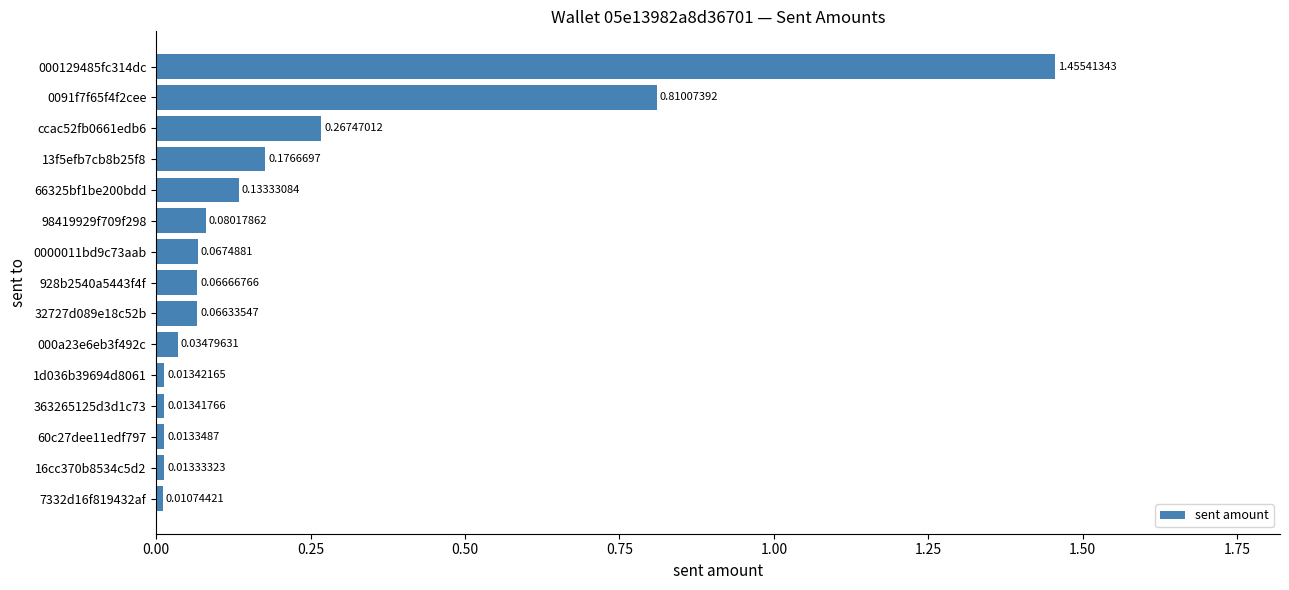

Rank the categories by value from lowest to highest.

7332d16f819432af, 16cc370b8534c5d2, 60c27dee11edf797, 363265125d3d1c73, 1d036b39694d8061, 000a23e6eb3f492c, 32727d089e18c52b, 928b2540a5443f4f, 0000011bd9c73aab, 98419929f709f298, 66325bf1be200bdd, 13f5efb7cb8b25f8, ccac52fb0661edb6, 0091f7f65f4f2cee, 000129485fc314dc